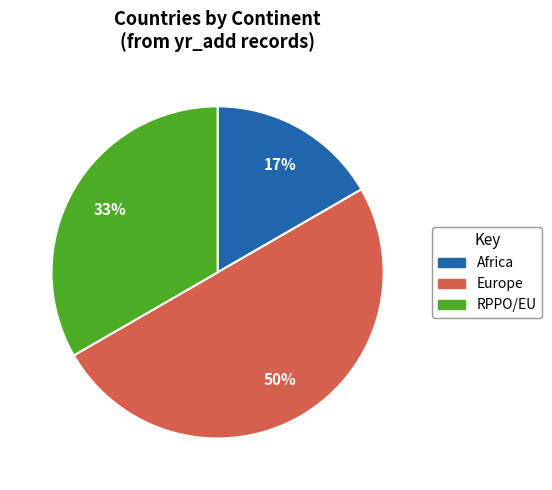

How many segments does this pie chart have?

3